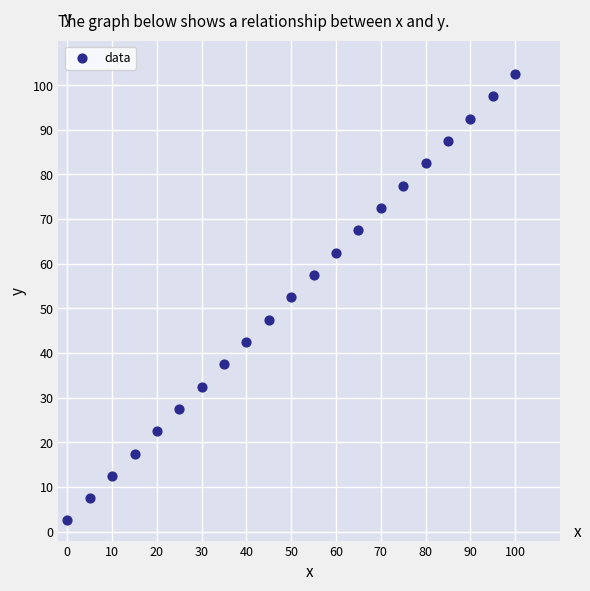

What is the range of X values (max minus min)?

100.0